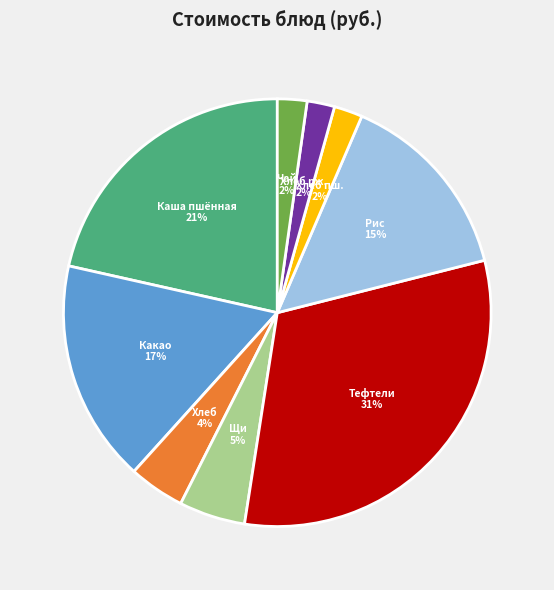

To the nearest percent, what is the average slice percentage?

11%